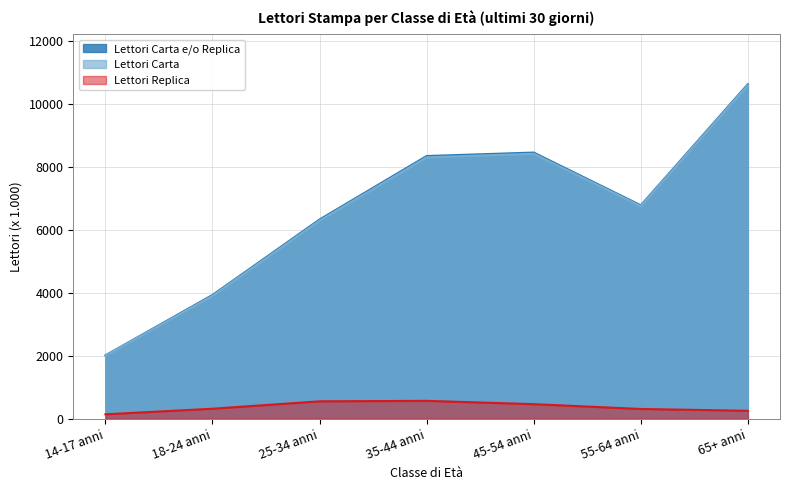

Reading left to right, extract all data points from this chart.

Lettori Carta e/o Replica: 14-17 anni=2013	18-24 anni=3933	25-34 anni=6333	35-44 anni=8351	45-54 anni=8461	55-64 anni=6784	65+ anni=10635
Lettori Carta: 14-17 anni=2001	18-24 anni=3906	25-34 anni=6298	35-44 anni=8310	45-54 anni=8423	55-64 anni=6759	65+ anni=10604
Lettori Replica: 14-17 anni=139	18-24 anni=317	25-34 anni=552	35-44 anni=567	45-54 anni=462	55-64 anni=309	65+ anni=251